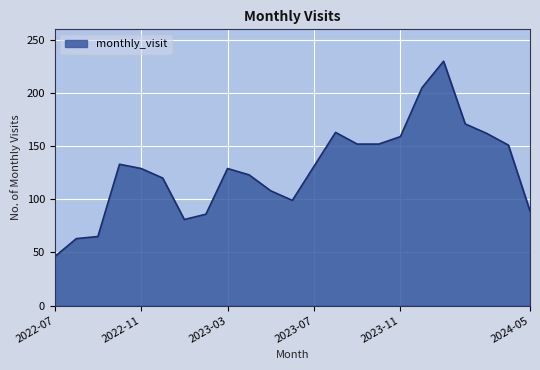

What is the greatest value displayed?

230